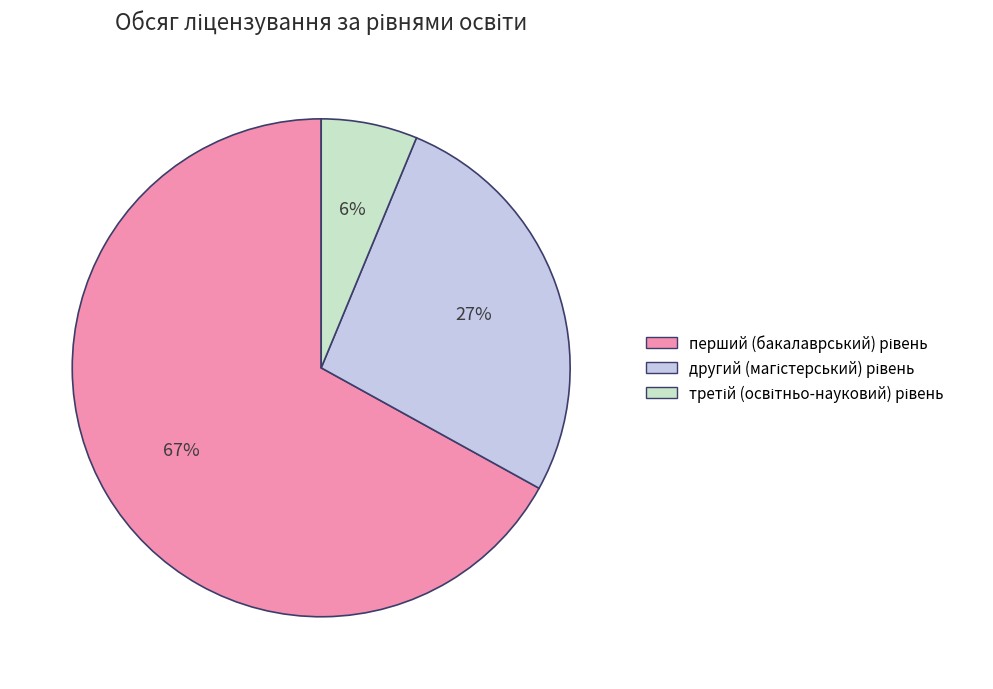

Is there any slice that represents more than half of the pie?

Yes